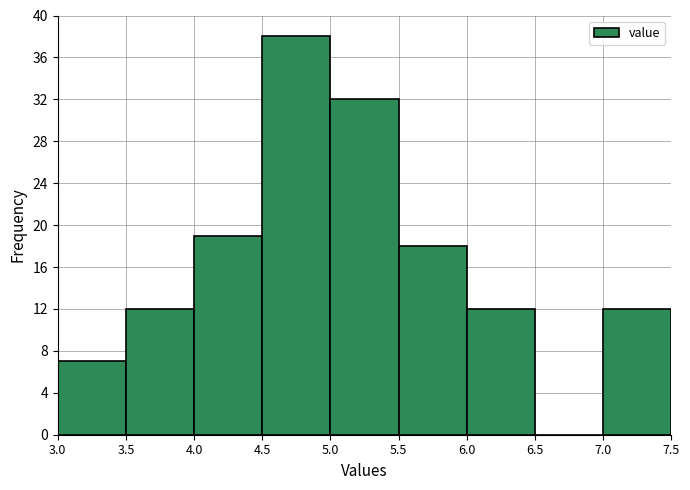

Reading left to right, transcribe this chart: for each bar, give the range it covers on the x-axis and its height. The values are not printed on the chart, so give them approximately, as read against the axis.

3.0 to 3.5: 7
3.5 to 4.0: 12
4.0 to 4.5: 19
4.5 to 5.0: 38
5.0 to 5.5: 32
5.5 to 6.0: 18
6.0 to 6.5: 12
6.5 to 7.0: 0
7.0 to 7.5: 12